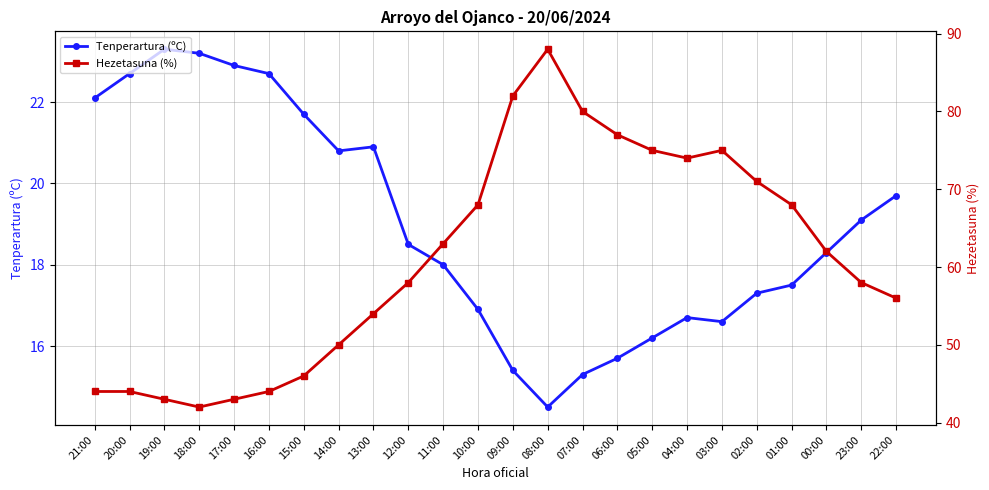

Which has a higher value, 05:00 or 02:00?

02:00